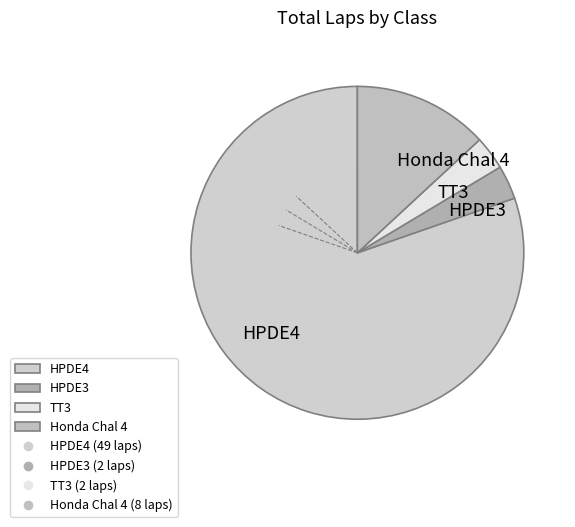

True or false: HPDE3 accounts for 3% of the total.

True